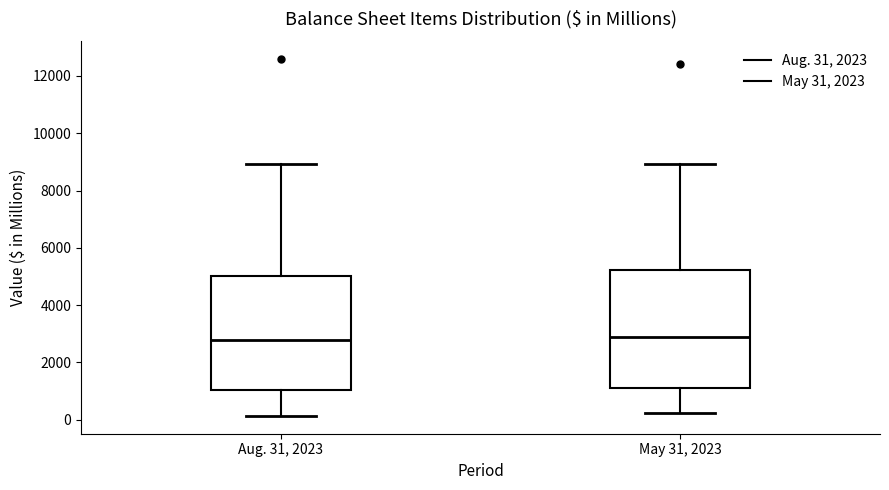

Reading left to right, read every box against the y-axis: the position of its median line, the range the box covers, and the ends of its whiskers. The values are not printed on the chart, so give them approximately, as read against the axis.

Aug. 31, 2023: median 2800, box 1000 to 5000, whiskers 200 to 9000
May 31, 2023: median 2800, box 1200 to 5200, whiskers 200 to 9000